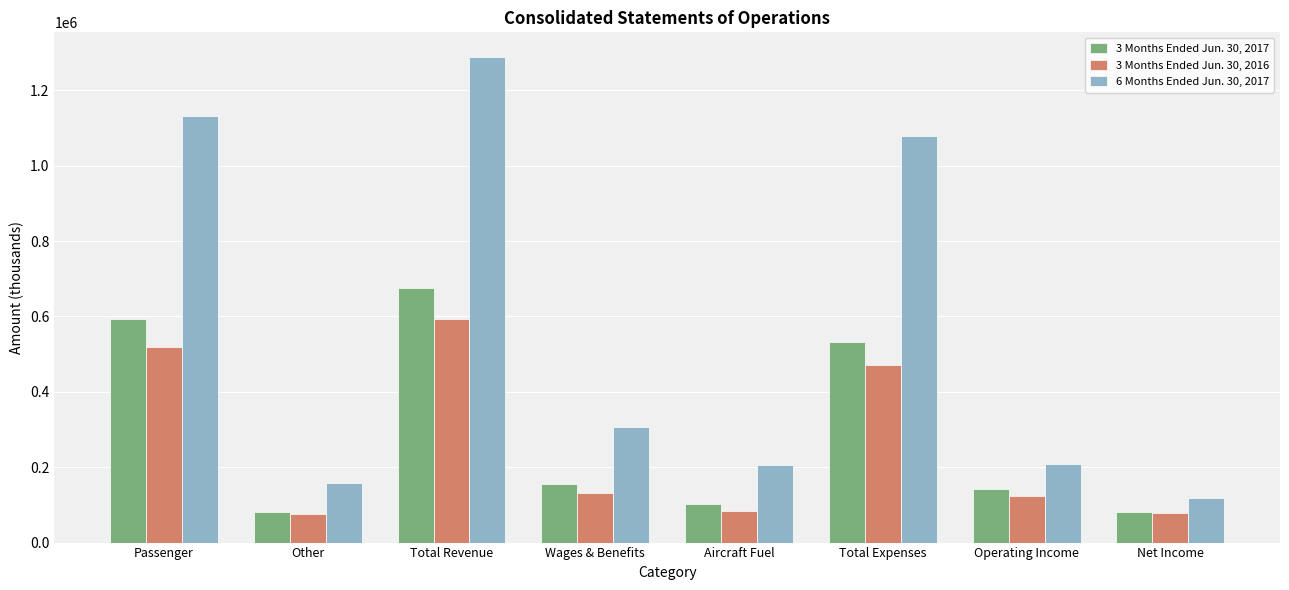

Read the 6 Months Ended Jun. 30, 2017 value at Wages & Benefits, to the nearest 100.

305700